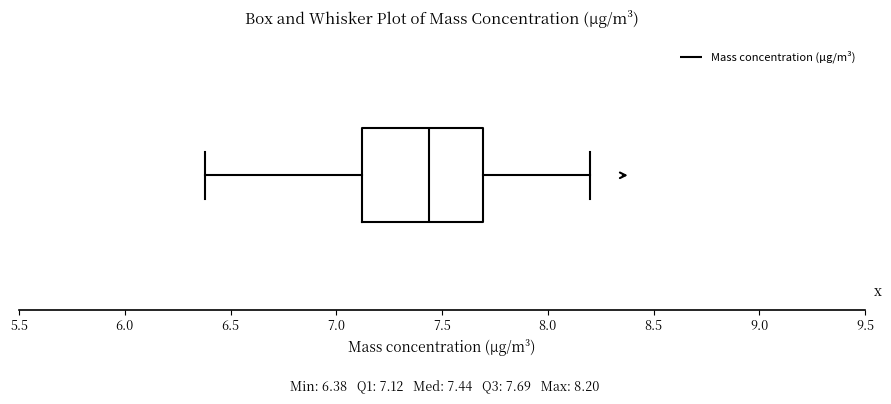

Transcribe this box plot: give where the median line is, the range the box spans, and where the two whiskers end, as read against the x-axis. The values are not printed on the chart, so give them approximately, as read against the axis.

median 7.45, box 7.10 to 7.70, whiskers 6.40 to 8.20